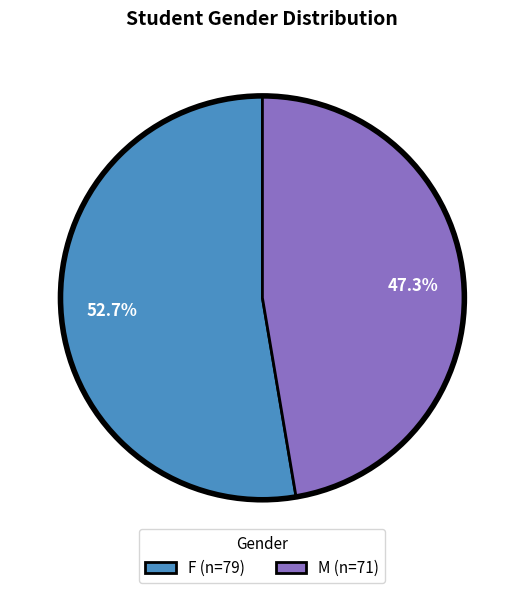

Which slice is the largest?

F